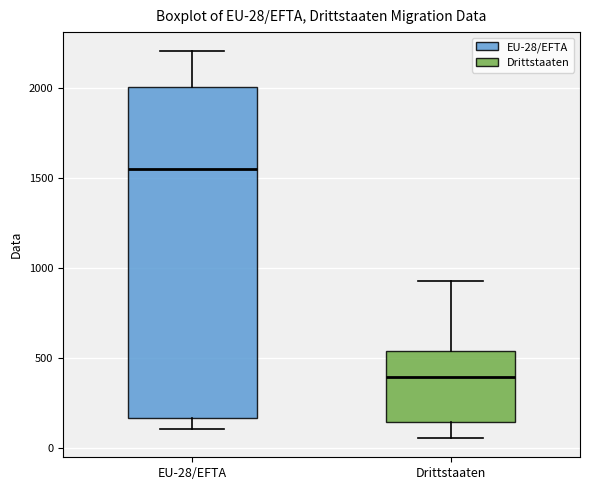

Which box is the tallest, from its lower edge to its upper edge?

EU-28/EFTA